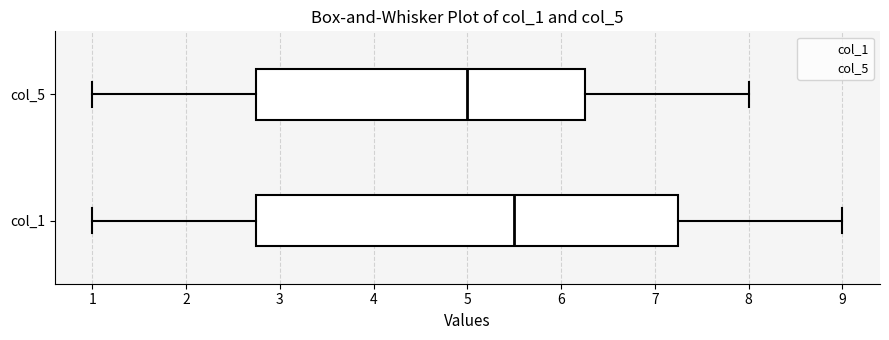

Which box's median line is the furthest to the right?

col_1